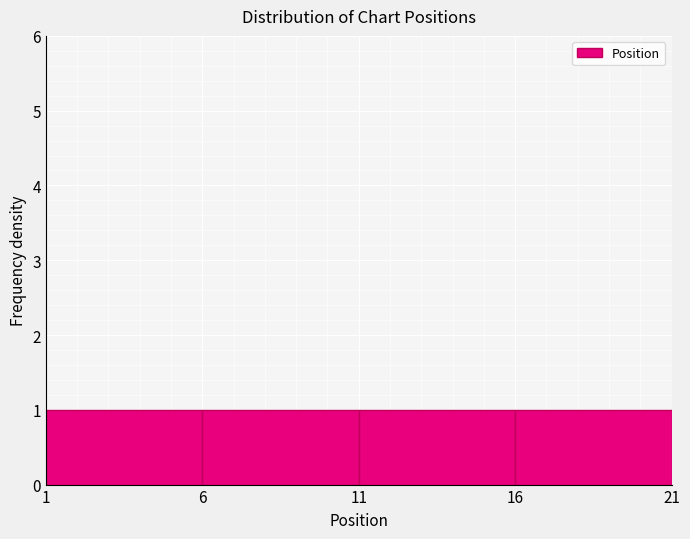

Reading left to right, list every bar in this chart as the range it spans on the x-axis followed by its height. The values are not printed on the chart, so give them approximately, as read against the axis.

1 to 6: 1
6 to 11: 1
11 to 16: 1
16 to 21: 1